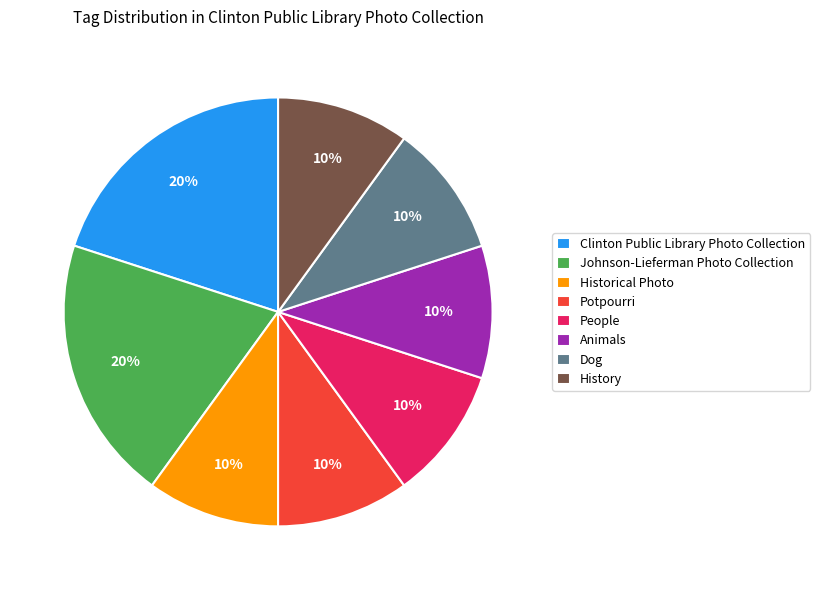

Is the sum of Potpourri and Dog greater than half?

No